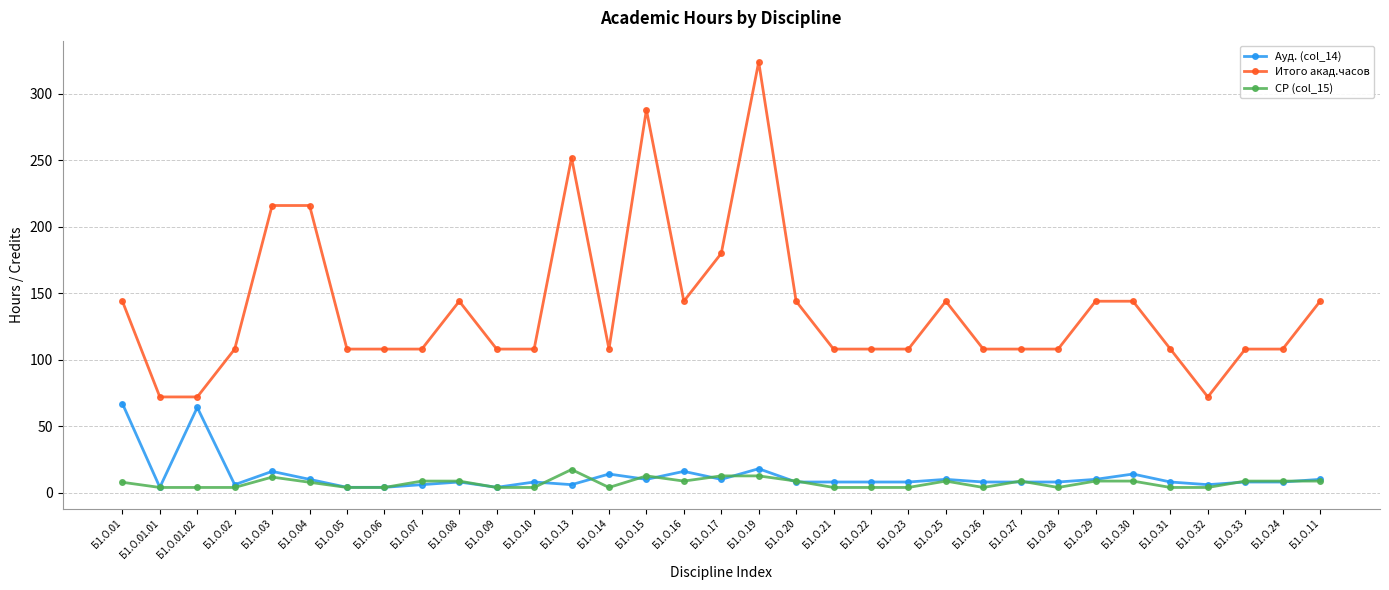

True or false: Итого акад.часов has more than 1 interior local peaks.

True